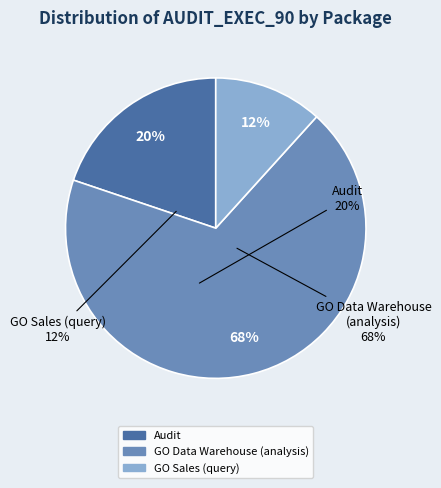

Is there a majority slice in this chart?

Yes